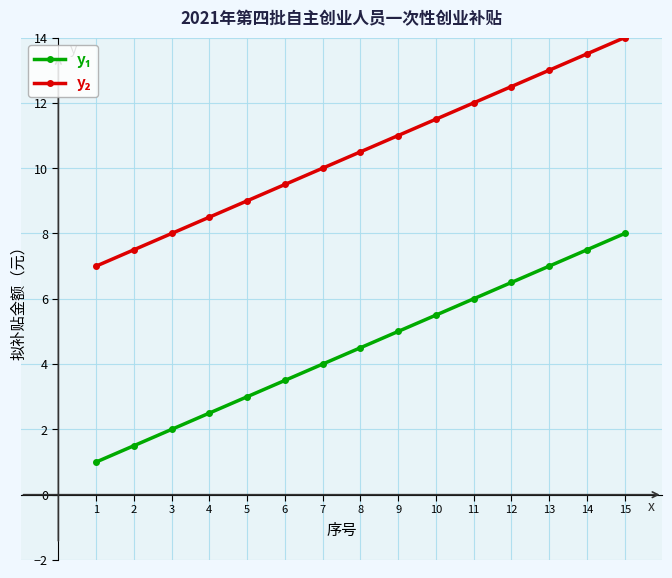

Count the number of categories in the chart.

15